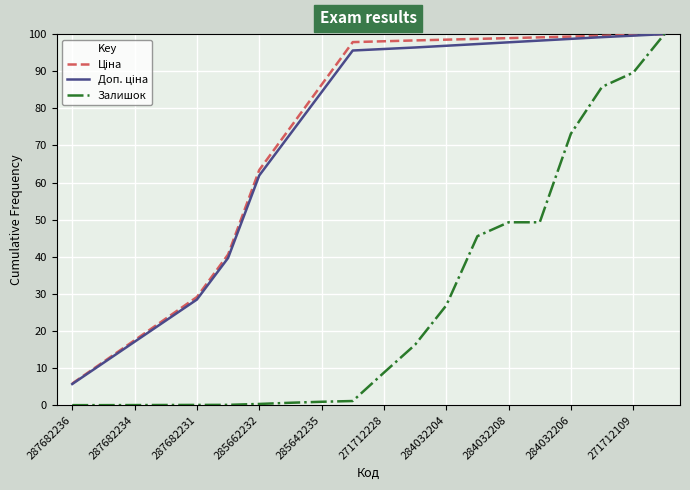

Which series has the widest spread of values?

Залишок